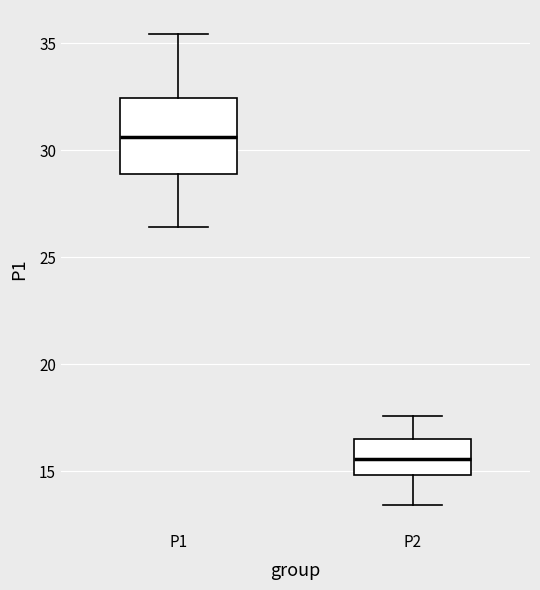

Where is the upper edge of the box for P1 on the y-axis? The values are not printed on the chart, so give them approximately, as read against the axis.

32.5